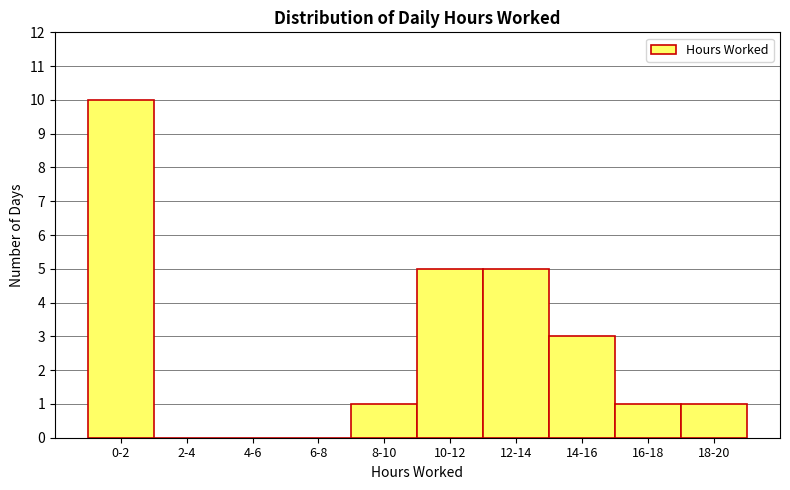

Reading right to left, what are all the values shown in this chart?

18-20=1	16-18=1	14-16=3	12-14=5	10-12=5	8-10=1	6-8=0	4-6=0	2-4=0	0-2=10